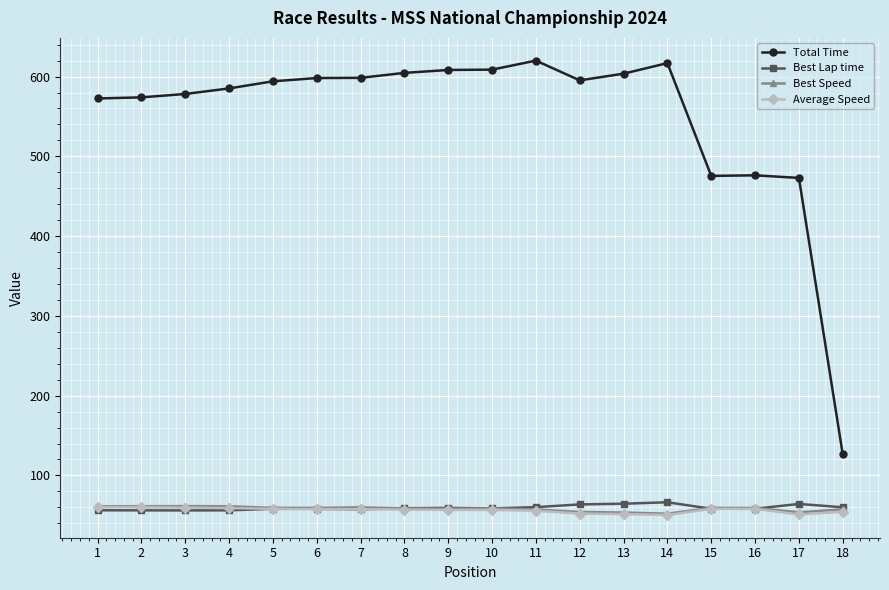

What is the value of the Average Speed point at the 13th from the left?

51.5